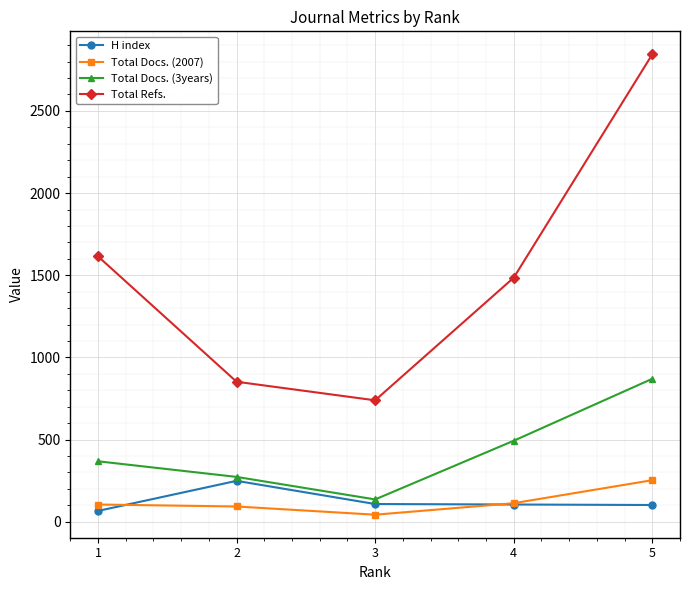

How many lines are shown in the chart?

4